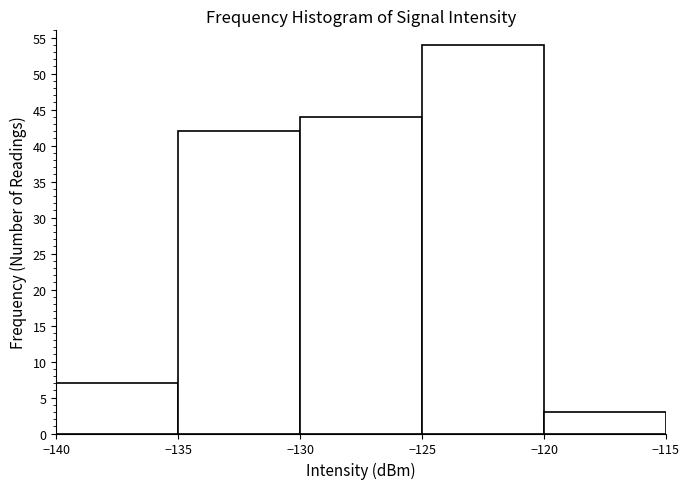

How tall is the bar that spans -135 to -130 on the x-axis? The values are not printed on the chart, so give them approximately, as read against the axis.

42